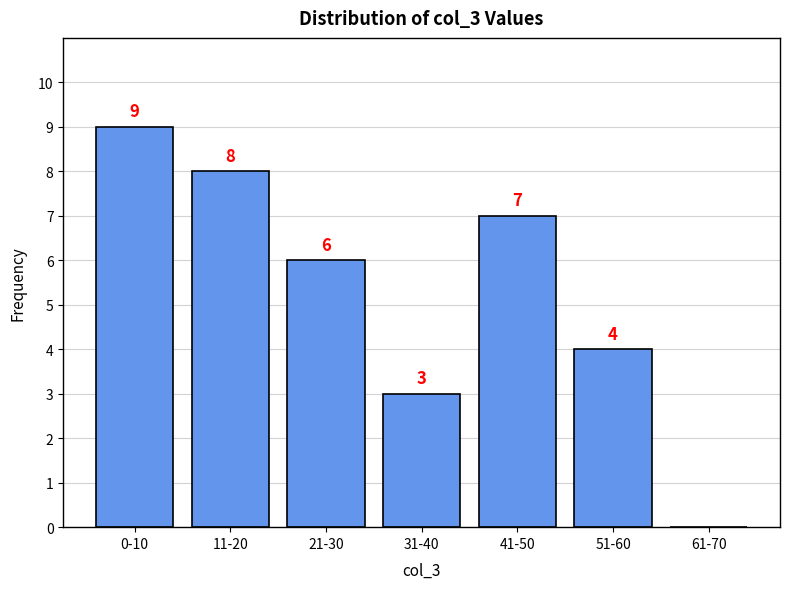

Reading left to right, what are all the values shown in this chart?

0-10=9	11-20=8	21-30=6	31-40=3	41-50=7	51-60=4	61-70=0